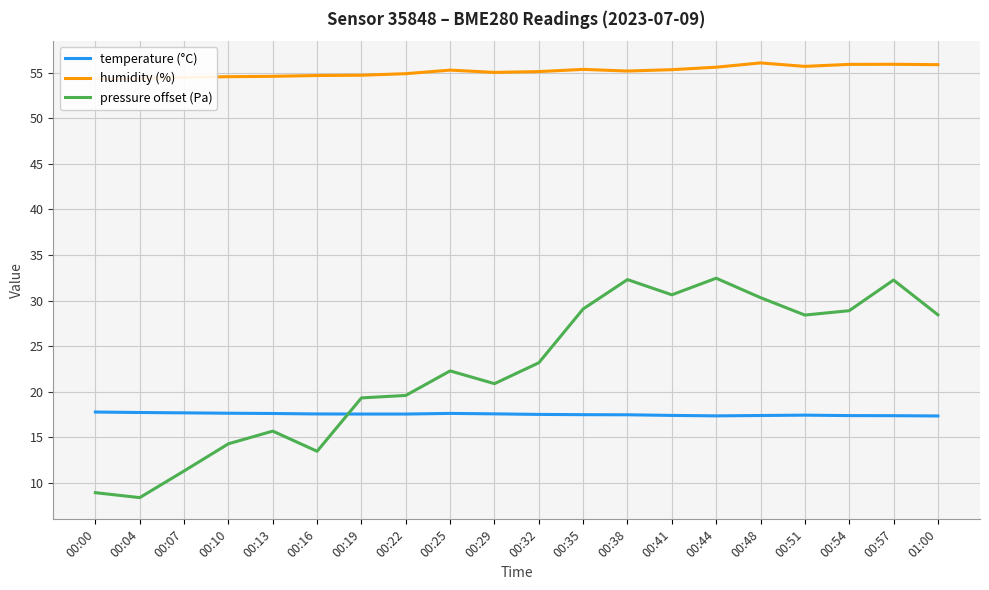

What is the difference between the maximum and minimum values in the pressure offset (Pa) series?

24.1